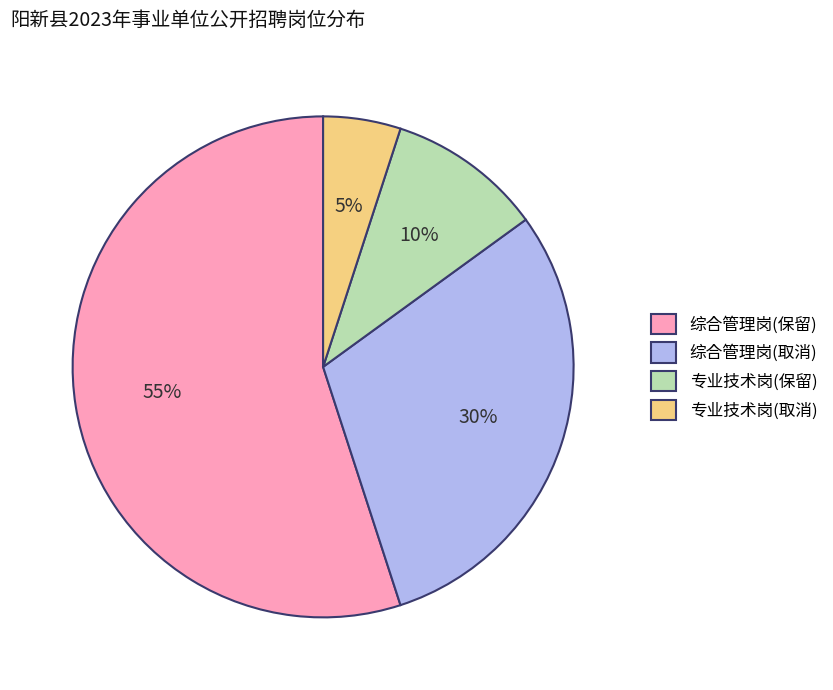

What percentage is the 专业技术岗(保留) slice, to the nearest percent?

10%